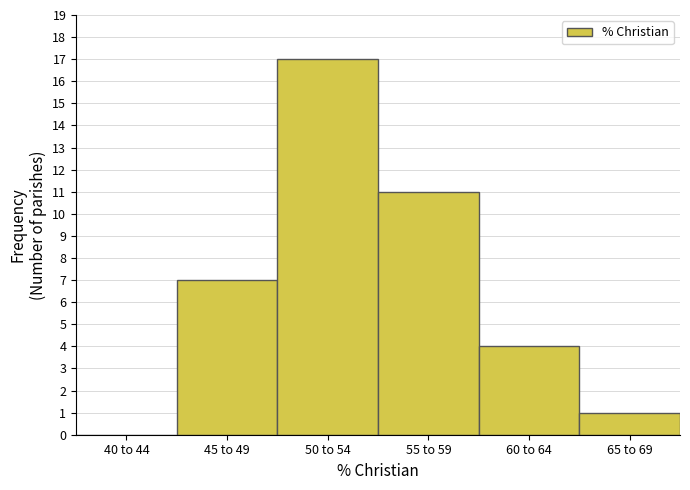

Reading left to right, transcribe all the data shown in this chart.

40 to 44=0	45 to 49=7	50 to 54=17	55 to 59=11	60 to 64=4	65 to 69=1